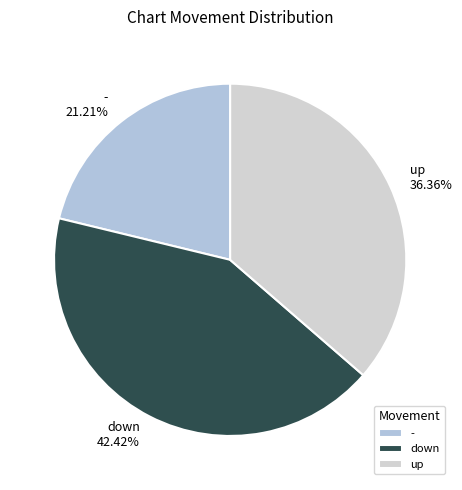

Rank the categories by value from lowest to highest.

-, up, down